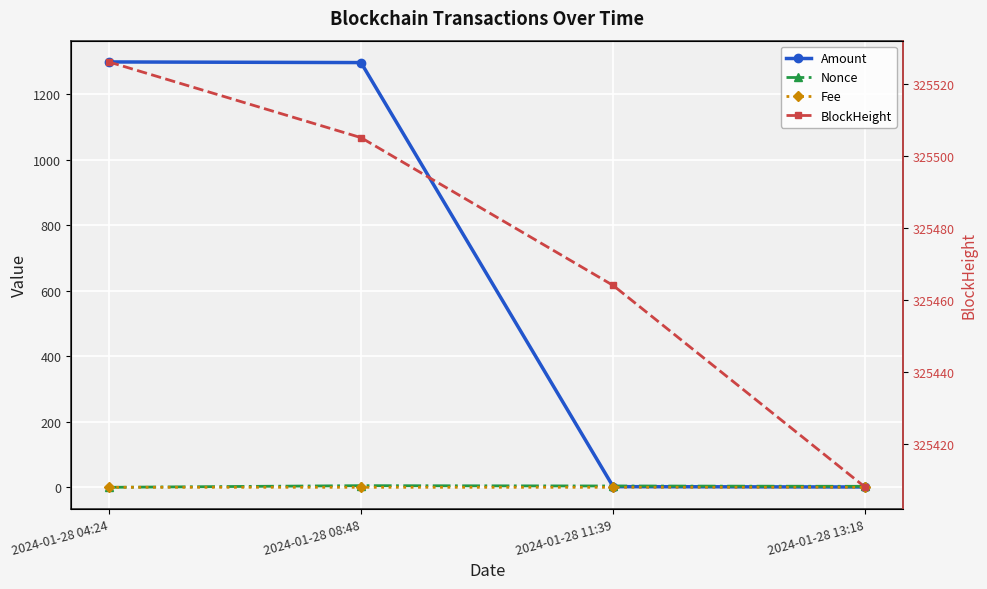

What position from the right is 2024-01-28 11:39?

2